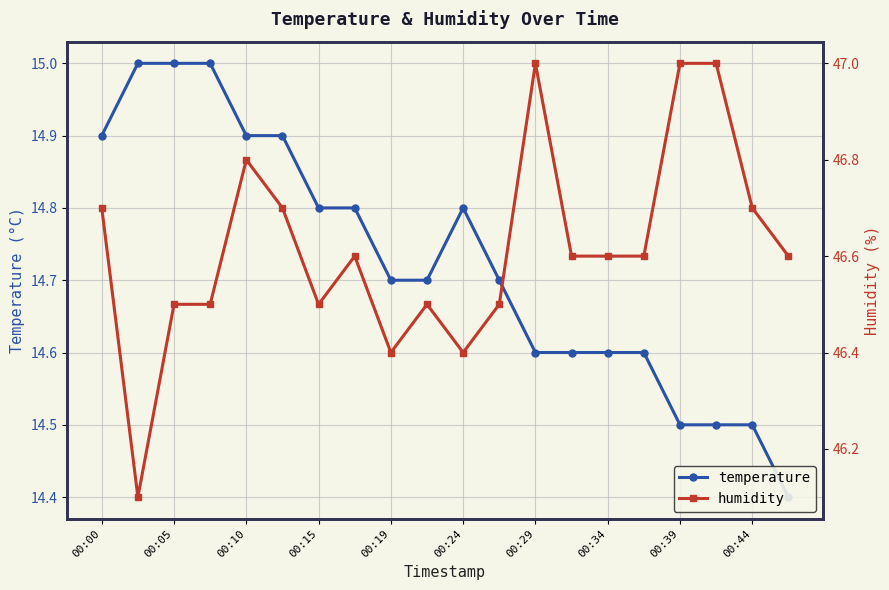

True or false: temperature and humidity cross at least once.

False